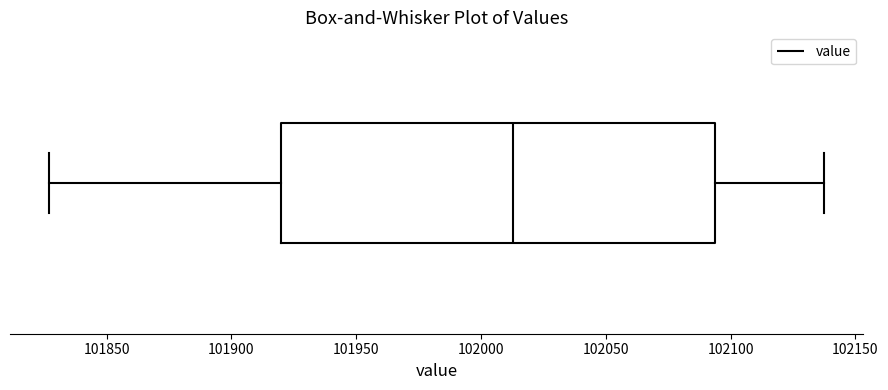

Transcribe this box plot: give where the median line is, the range the box spans, and where the two whiskers end, as read against the x-axis. The values are not printed on the chart, so give them approximately, as read against the axis.

median 102015, box 101920 to 102095, whiskers 101825 to 102140